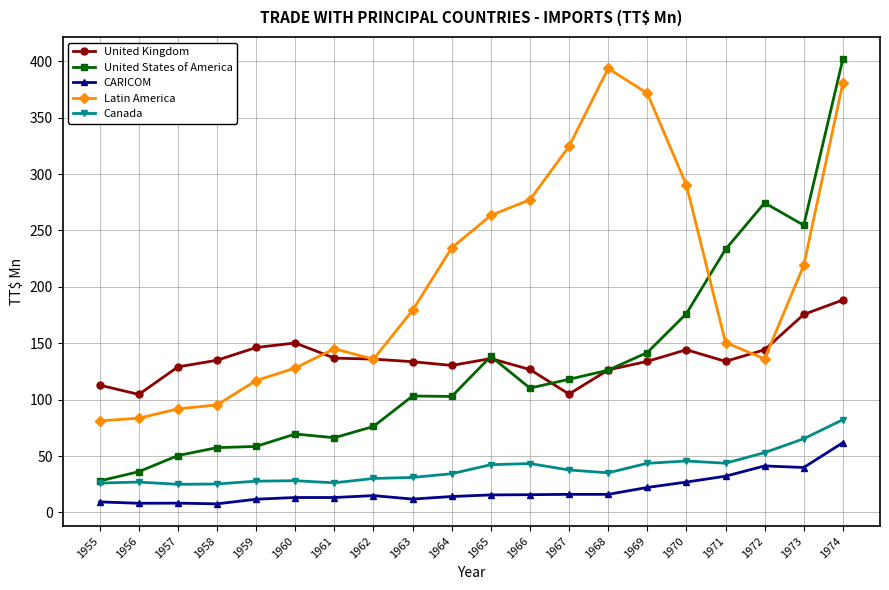

True or false: Canada has a value of 42.3 at 1965.

True